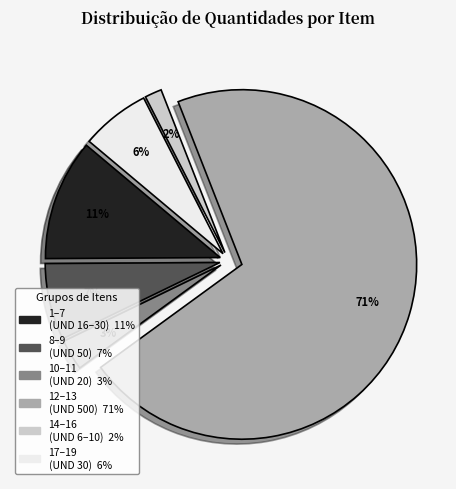

How many slices are in this pie chart?

6